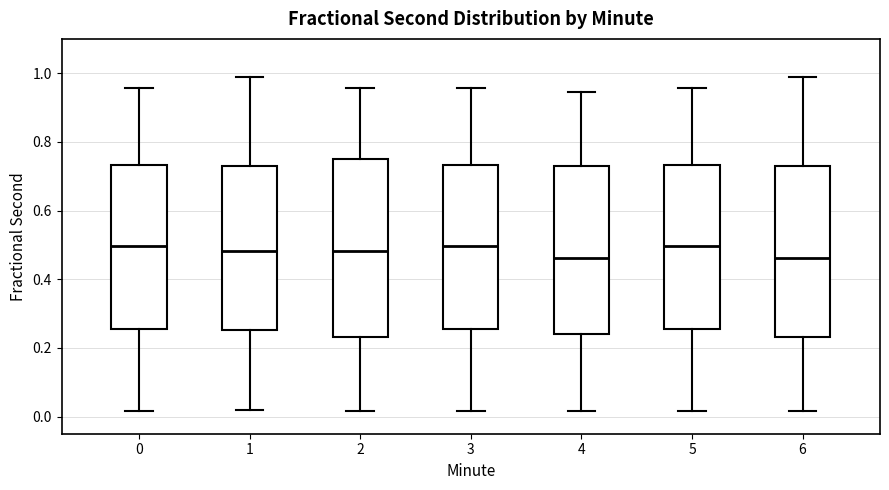

Reading left to right, read every box against the y-axis: the position of its median line, the range the box covers, and the ends of its whiskers. The values are not printed on the chart, so give them approximately, as read against the axis.

0: median 0.50, box 0.26 to 0.74, whiskers 0.02 to 0.96
1: median 0.48, box 0.26 to 0.72, whiskers 0.02 to 0.98
2: median 0.48, box 0.24 to 0.76, whiskers 0.02 to 0.96
3: median 0.50, box 0.26 to 0.74, whiskers 0.02 to 0.96
4: median 0.46, box 0.24 to 0.72, whiskers 0.02 to 0.94
5: median 0.50, box 0.26 to 0.74, whiskers 0.02 to 0.96
6: median 0.46, box 0.24 to 0.72, whiskers 0.02 to 0.98